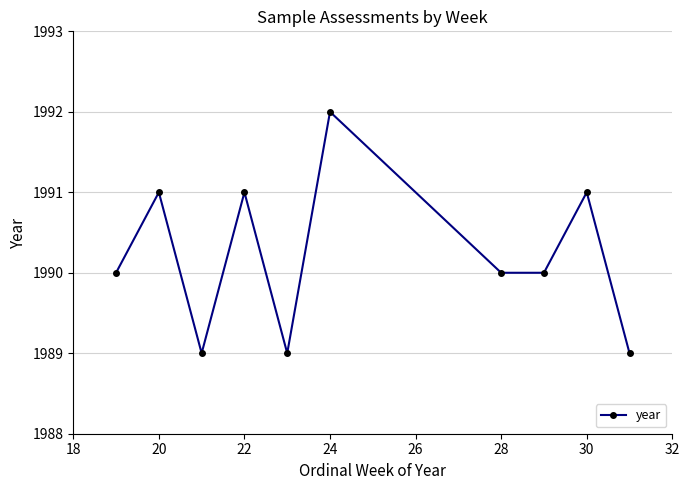

What is the maximum value shown in the chart?

1992